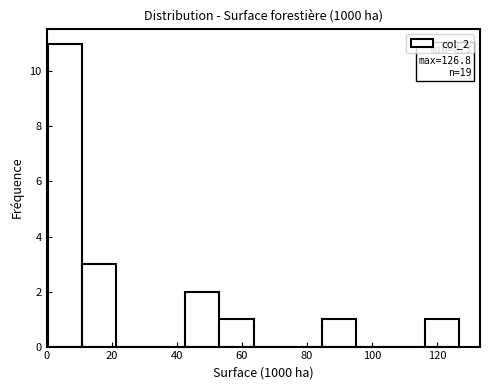

Which range on the x-axis has the tallest bar?

0 to 10